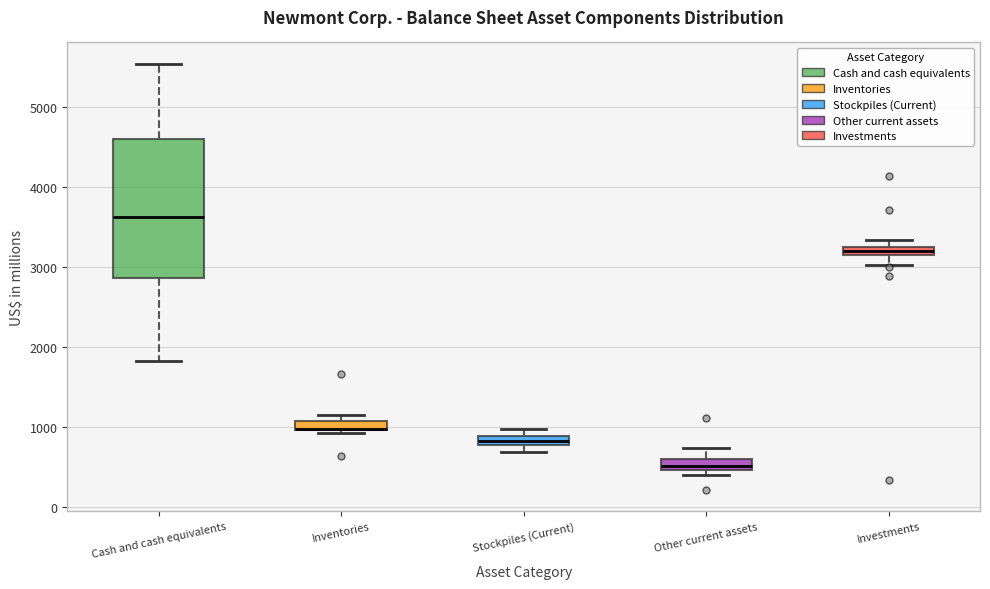

Comparing the boxes themselves (not the whiskers), which one is the tallest?

Cash and cash equivalents